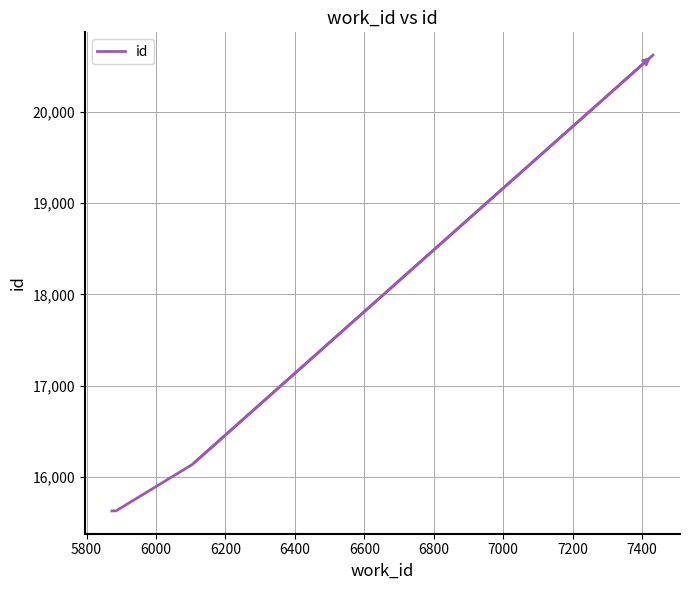

True or false: there are more than 2 points higher than both neighbors.

False